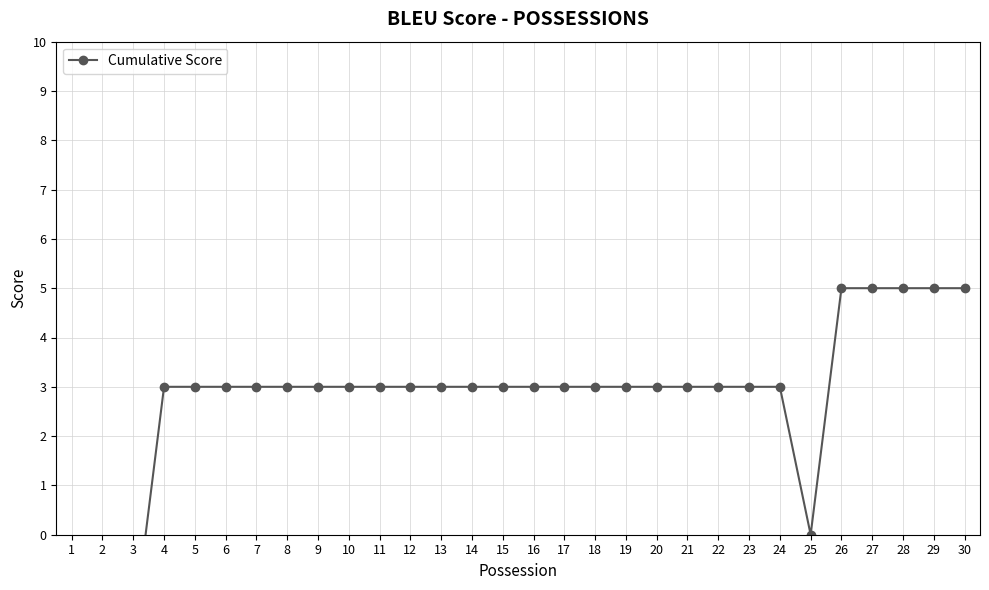

True or false: the data has more than 1 interior local peaks.

False